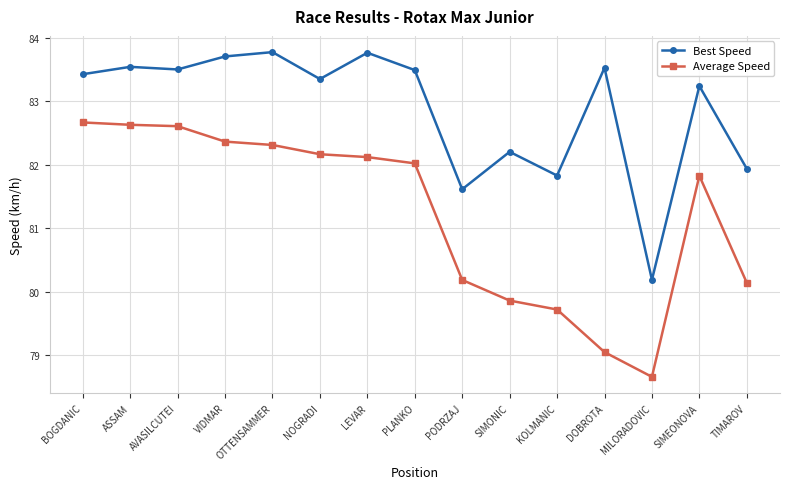

What are all the series names shown in the legend?

Best Speed, Average Speed